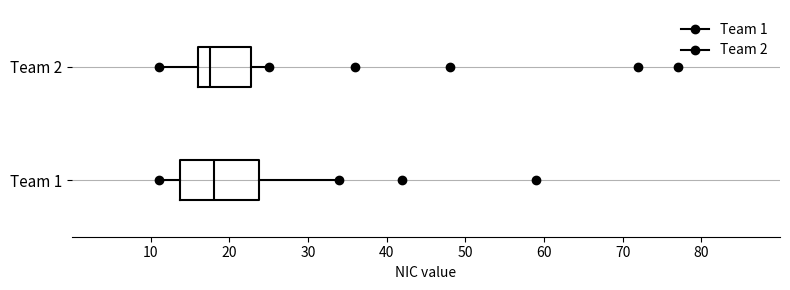

Comparing the boxes themselves (not the whiskers), which one is the widest?

Team 1